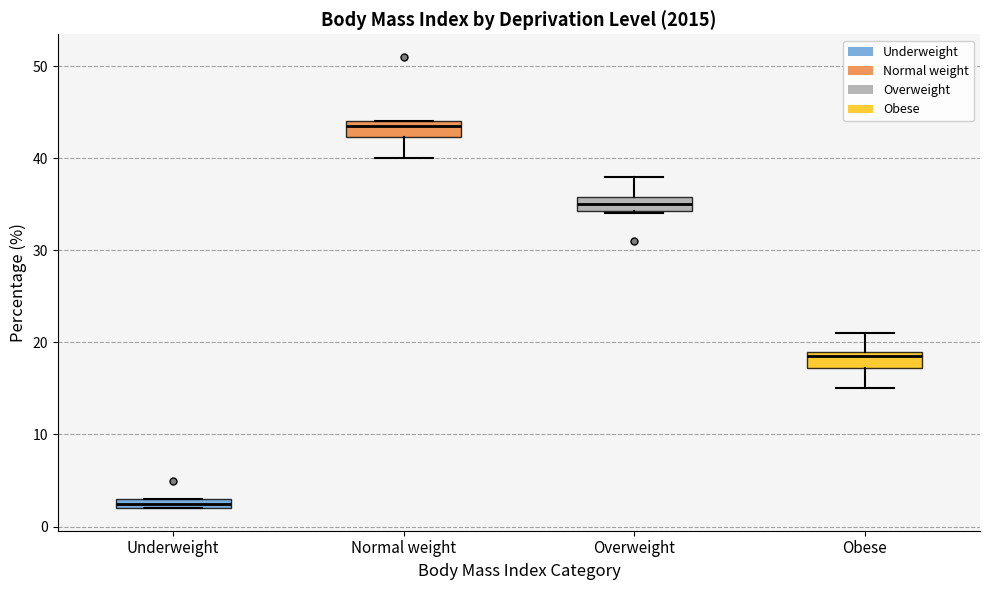

Which box has the highest median line?

Normal weight